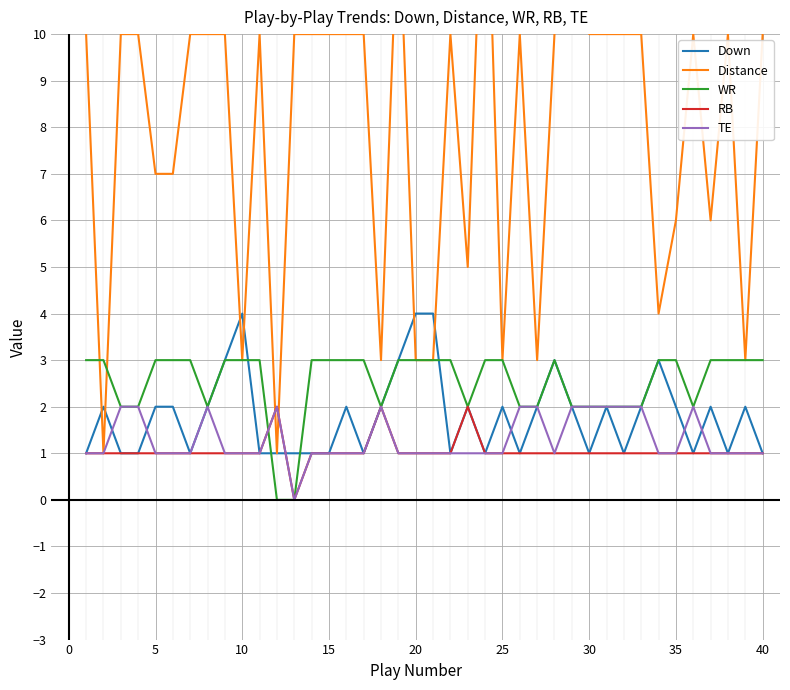

What is the sum of all Distance values?

327